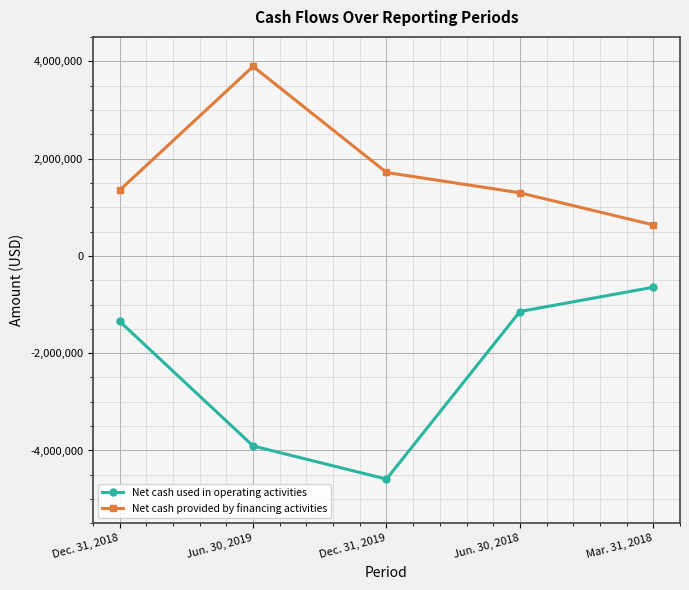

True or false: Net cash used in operating activities and Net cash provided by financing activities cross at least once.

False